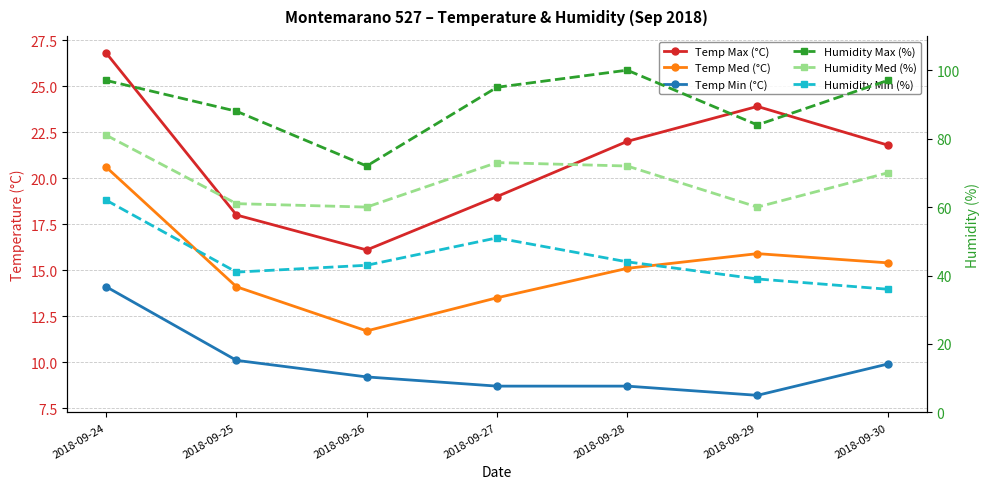

At which category is the sum across all series the highest?

2018-09-24